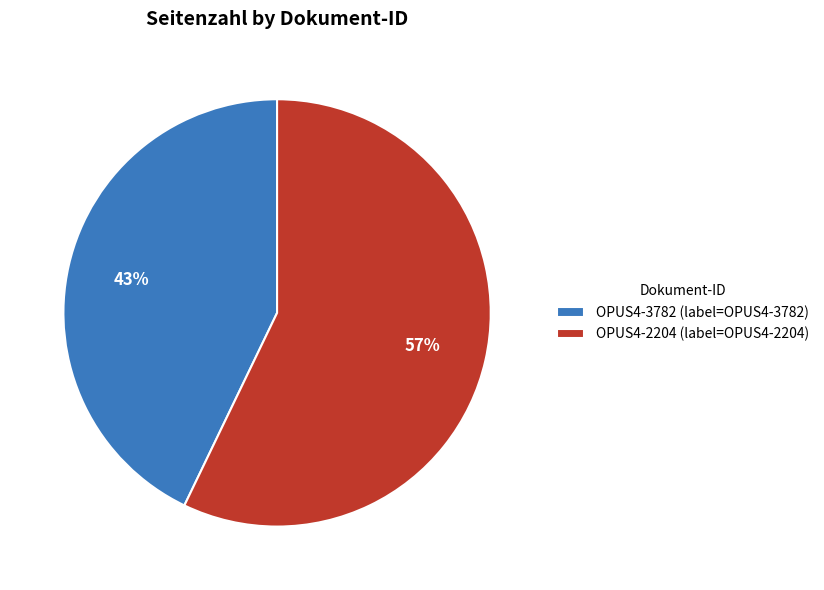

Which slice is the largest?

OPUS4-2204